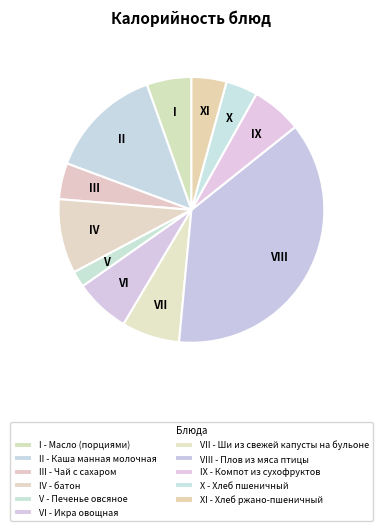

Count the number of slices in the pie.

11